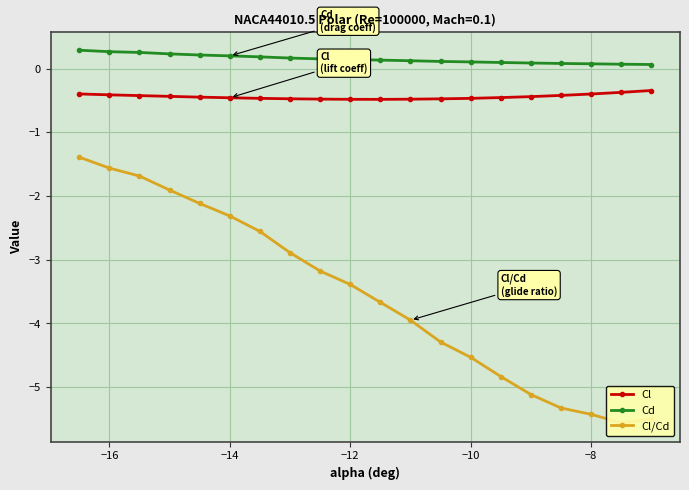

True or false: Cd and Cl intersect in this chart.

False